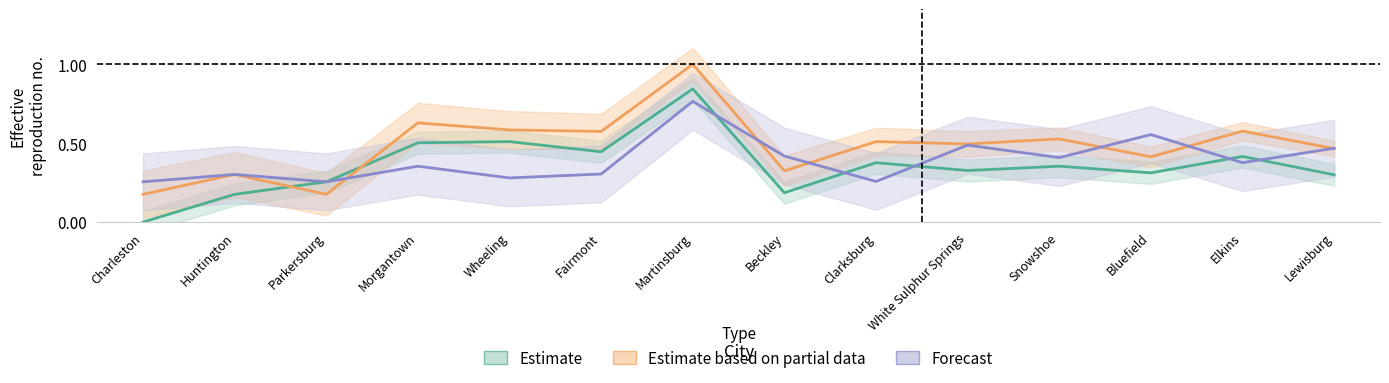

The value of Estimate based on partial data at Lewisburg is 0.5. True or false?

True